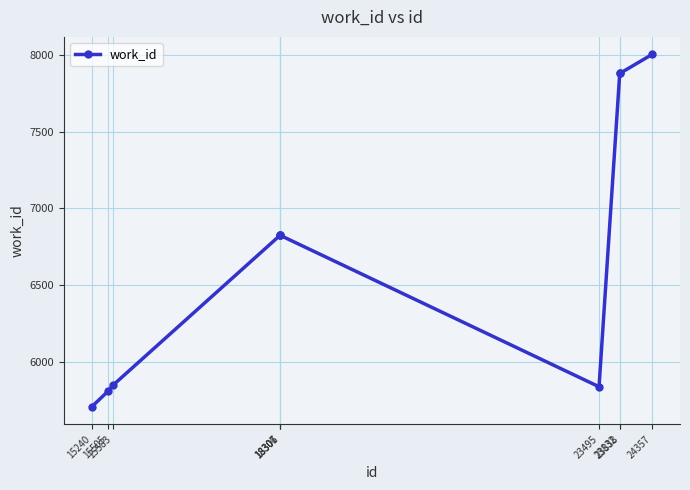

What is the sum of all values?

67451